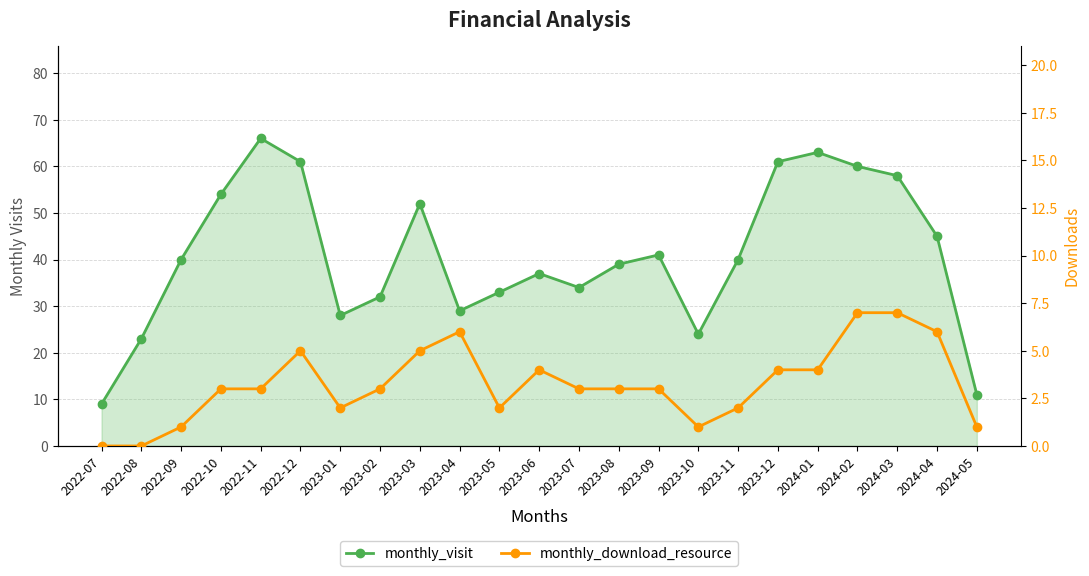

At which category is the sum across all series the highest?

2022-11